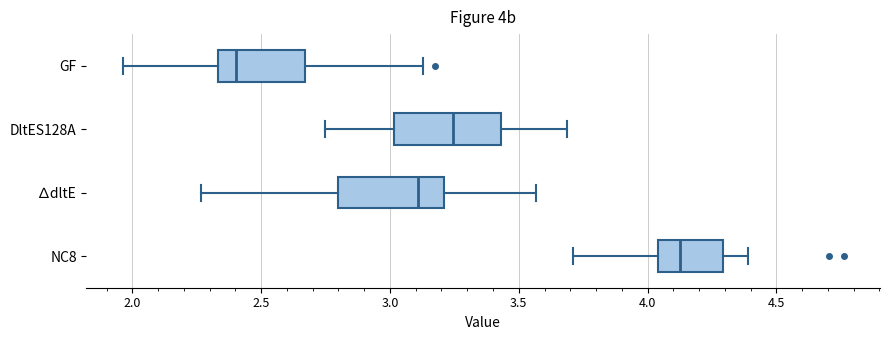

Where is the right edge of the box for GF on the x-axis? The values are not printed on the chart, so give them approximately, as read against the axis.

2.65